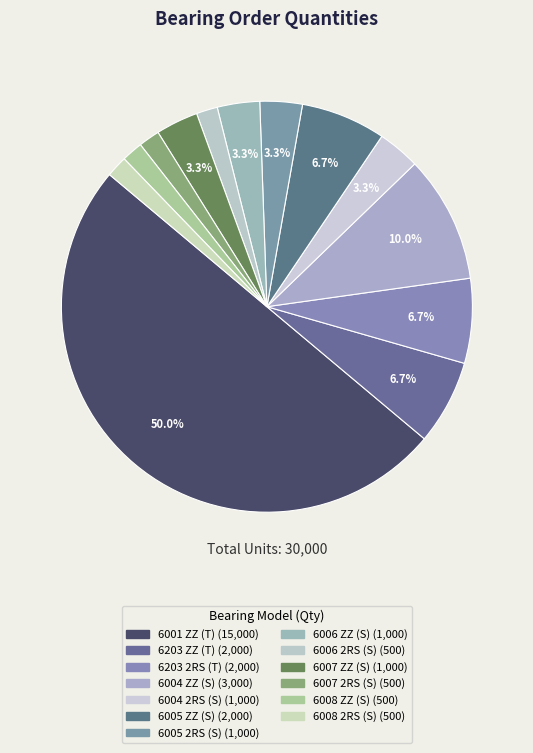

Count the number of slices in the pie.

13